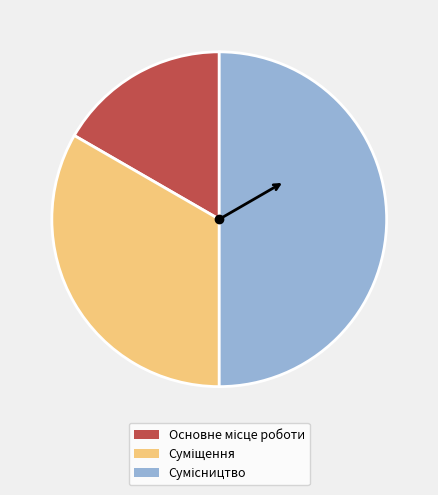

Which category has the biggest portion of the pie?

Сумісництво